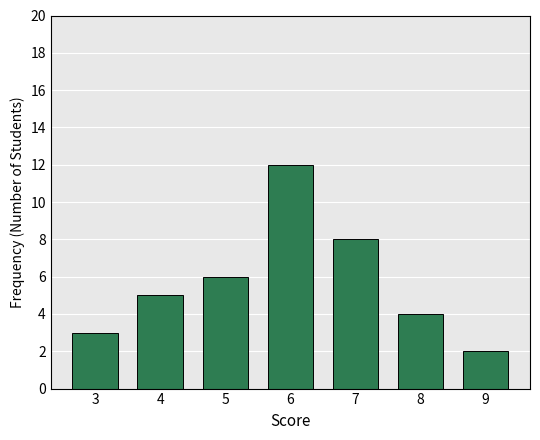

Reading left to right, extract all data points from this chart.

3	5	6	12	8	4	2